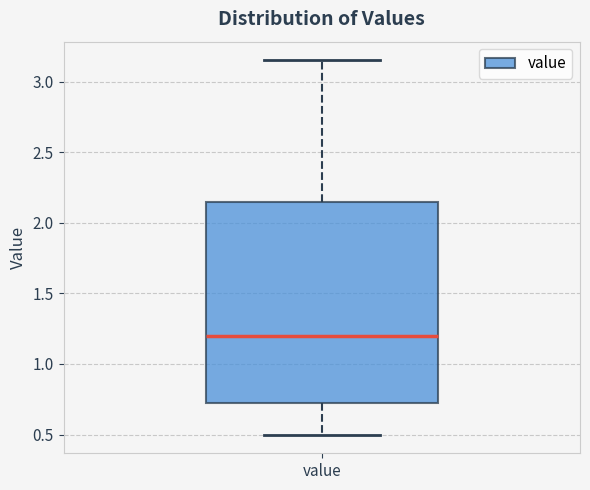

Where does the lower whisker of the box for value end on the y-axis? The values are not printed on the chart, so give them approximately, as read against the axis.

0.50